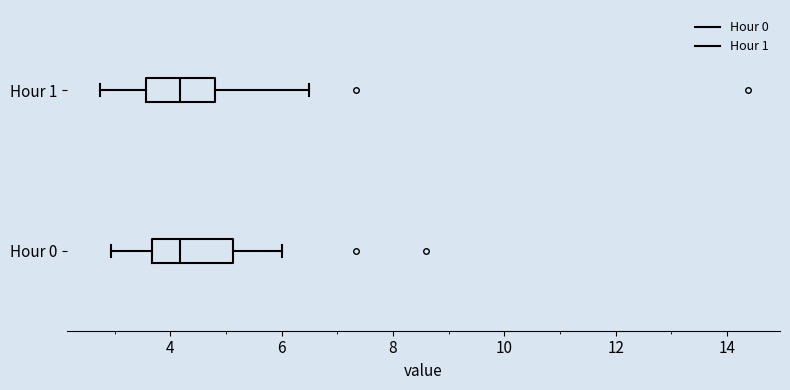

Which box is the widest, from its left edge to its right edge?

Hour 0